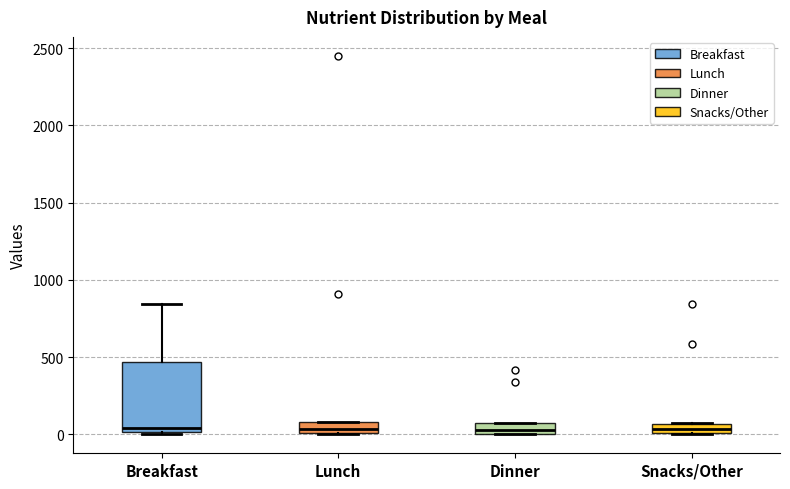

Comparing the boxes themselves (not the whiskers), which one is the tallest?

Breakfast